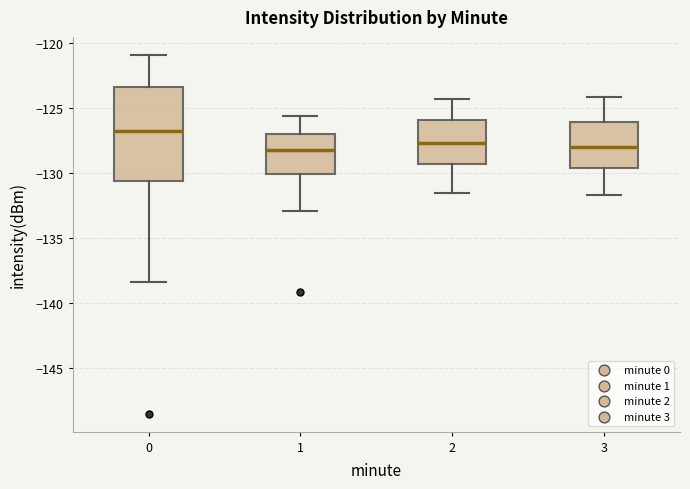

Reading left to right, read every box against the y-axis: the position of its median line, the range the box covers, and the ends of its whiskers. The values are not printed on the chart, so give them approximately, as read against the axis.

0: median -126.5, box -130.5 to -123.5, whiskers -138.5 to -121.0
1: median -128.0, box -130.0 to -127.0, whiskers -133.0 to -125.5
2: median -127.5, box -129.5 to -126.0, whiskers -131.5 to -124.5
3: median -128.0, box -129.5 to -126.0, whiskers -131.5 to -124.0